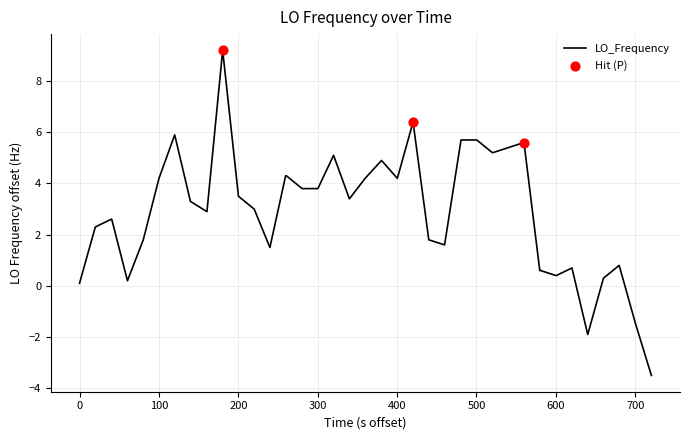

What is the difference between the maximum and minimum values?

12.7